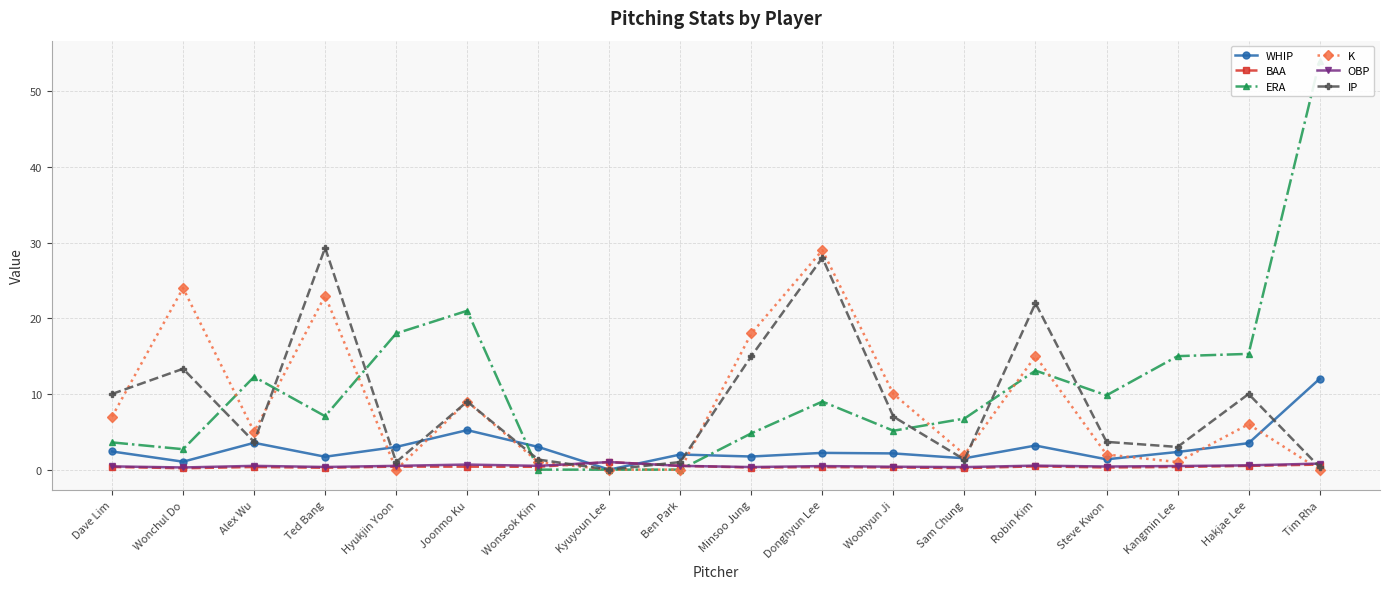

How many values in the ERA series exceed 9?

8